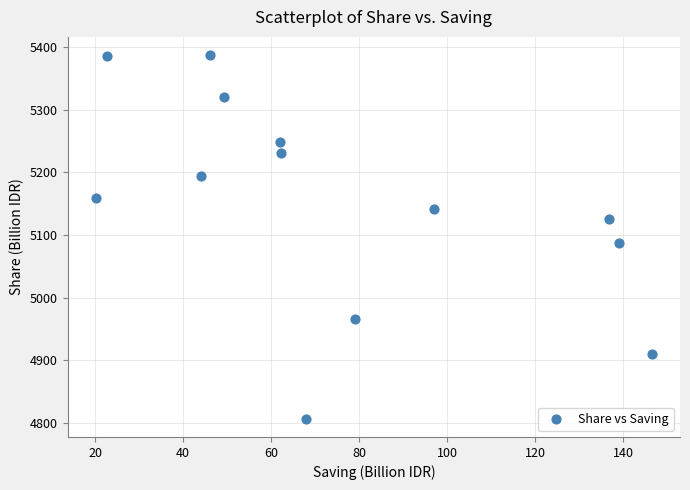

What Y value in the scatter plot is closest to 5096?

5087.9